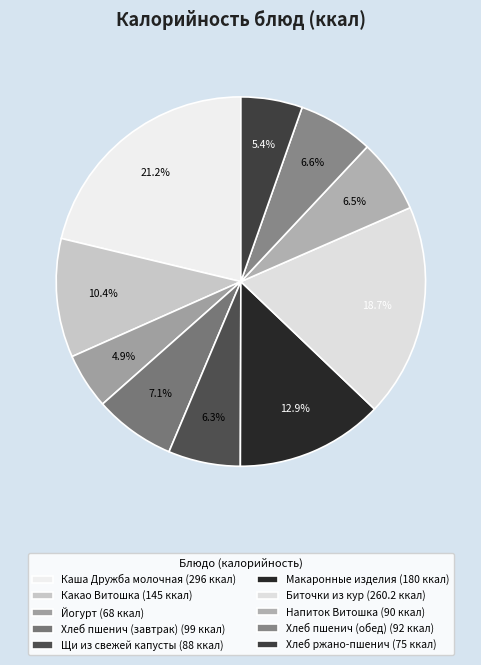

The Хлеб пшенич (завтрак) slice represents 7% of the pie. True or false?

True